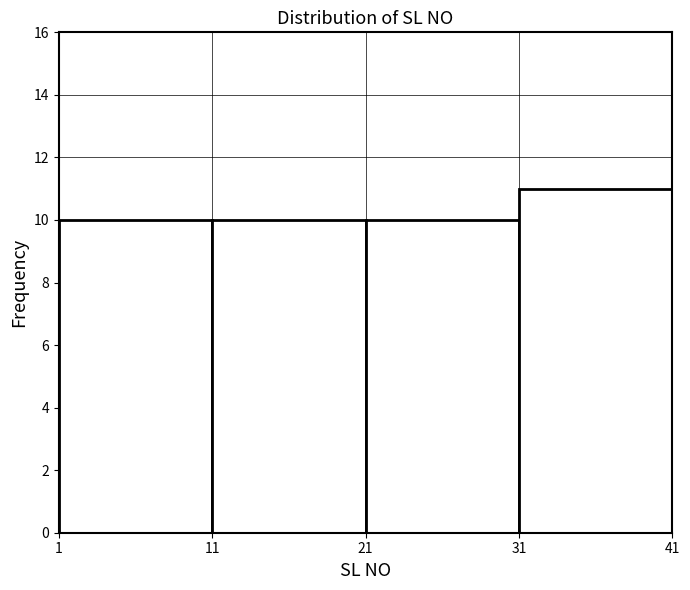

What is the height of the bar covering 31 to 41 on the x-axis? The values are not printed on the chart, so give them approximately, as read against the axis.

11